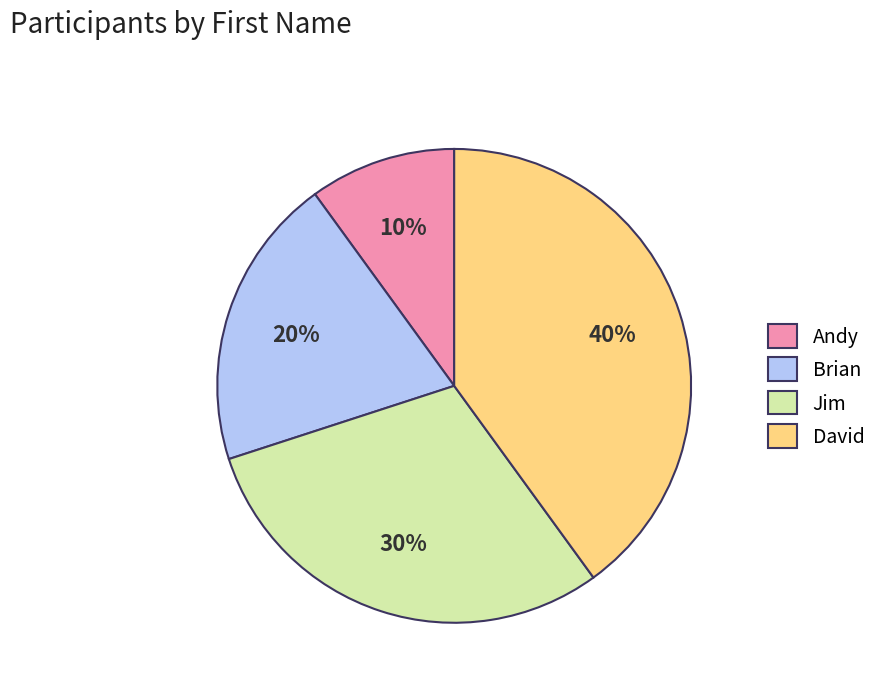

To the nearest percent, what is the combined percentage of Jim and David?

70%